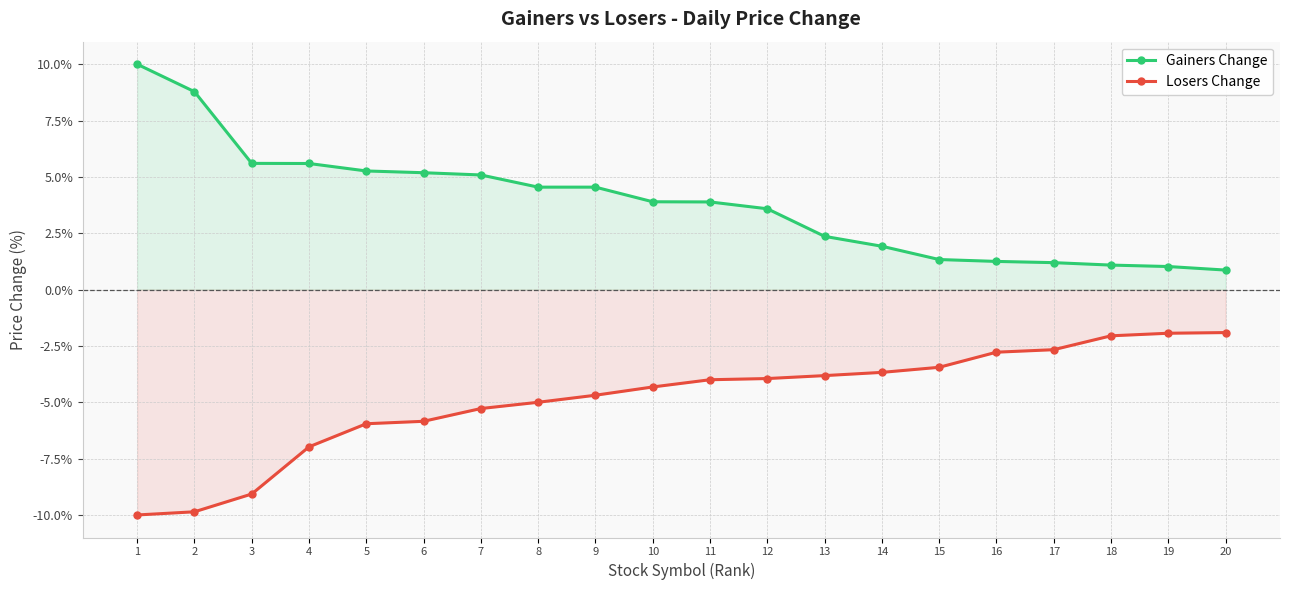

Between 20 and 16, which is larger?

16